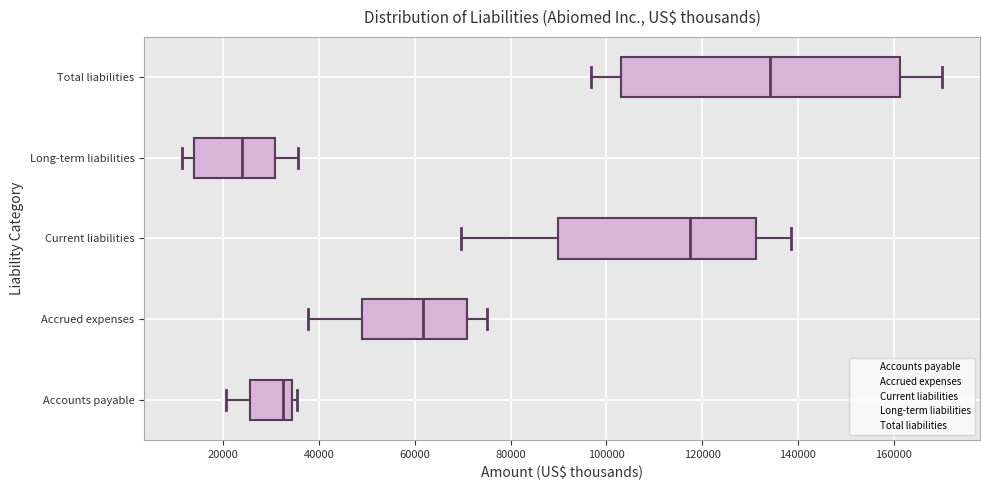

Which box has the furthest to the right median line?

Total liabilities